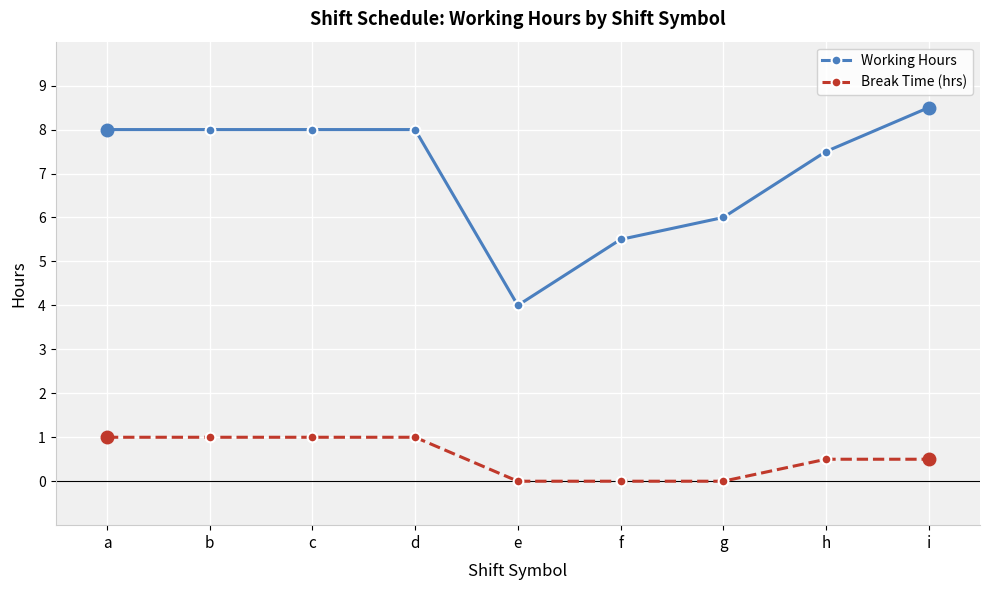

In Working Hours, how many points are lower than both neighbors (excluding endpoints)?

1